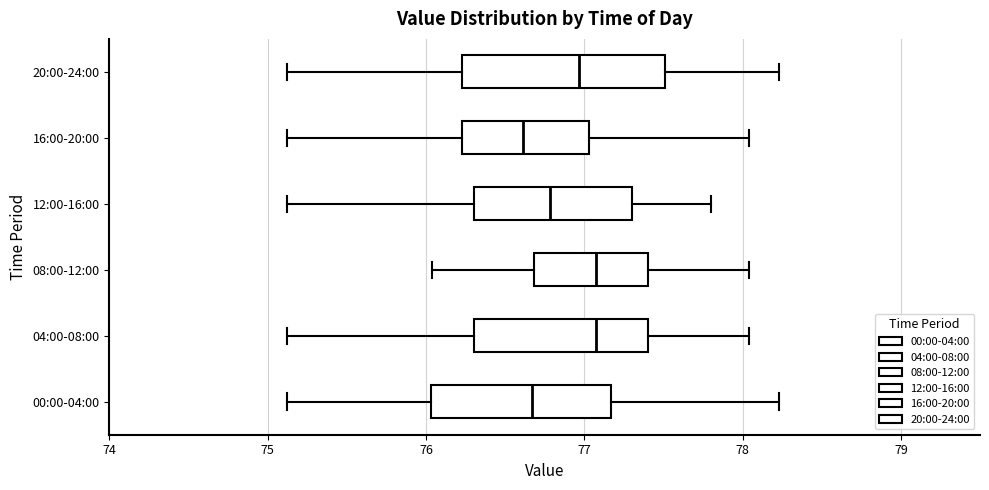

Reading bottom to top, transcribe this box plot: for each box, give where its median line is, the range the box spans, and where its two whiskers end, as read against the x-axis. The values are not printed on the chart, so give them approximately, as read against the axis.

00:00-04:00: median 76.7, box 76.0 to 77.2, whiskers 75.1 to 78.2
04:00-08:00: median 77.1, box 76.3 to 77.4, whiskers 75.1 to 78.0
08:00-12:00: median 77.1, box 76.7 to 77.4, whiskers 76.0 to 78.0
12:00-16:00: median 76.8, box 76.3 to 77.3, whiskers 75.1 to 77.8
16:00-20:00: median 76.6, box 76.2 to 77.0, whiskers 75.1 to 78.0
20:00-24:00: median 77.0, box 76.2 to 77.5, whiskers 75.1 to 78.2